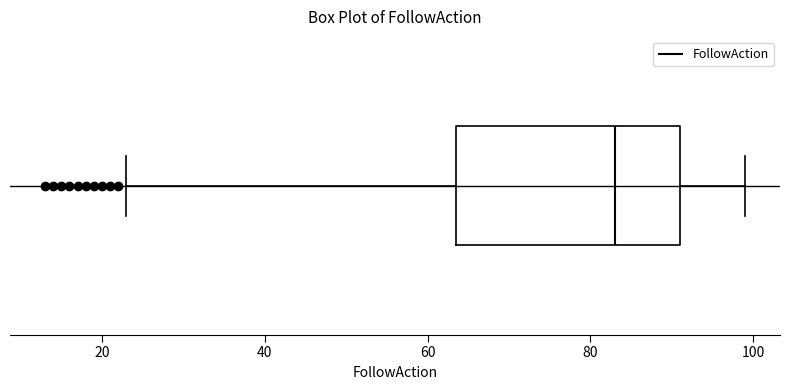

Where is the right edge of the box on the x-axis? The values are not printed on the chart, so give them approximately, as read against the axis.

92